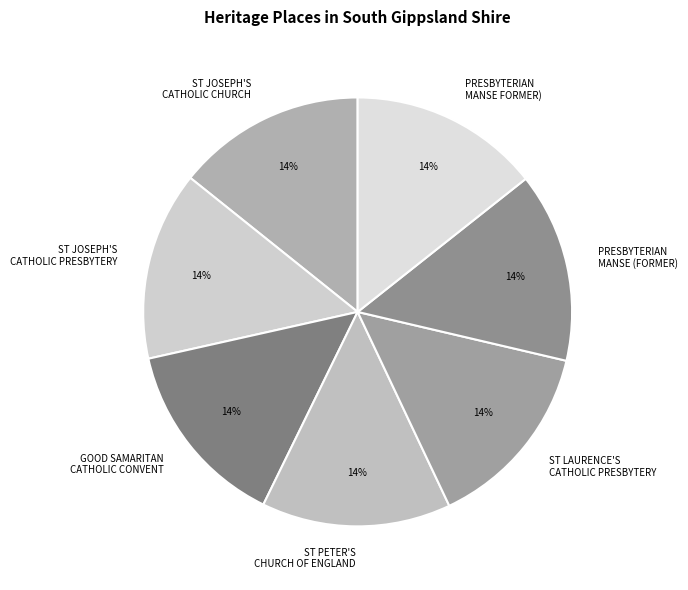

What is the ratio of the value at PRESBYTERIAN MANSE FORMER) to the value at GOOD SAMARITAN CATHOLIC CONVENT?

1.0